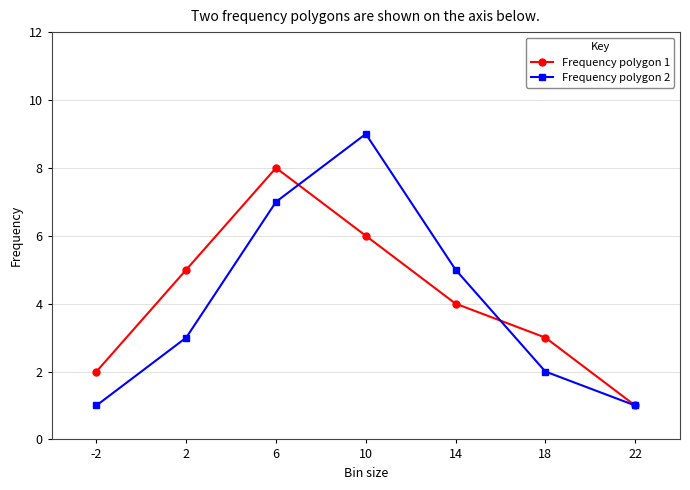

What are all the series names shown in the legend?

Frequency polygon 1, Frequency polygon 2